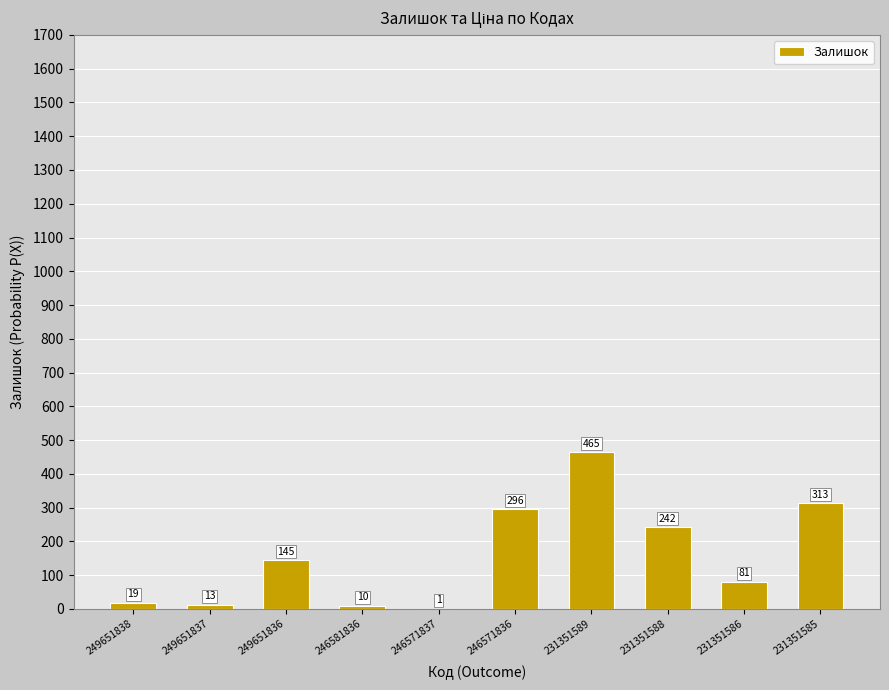

True or false: the data shows 10 at 246581836.

True